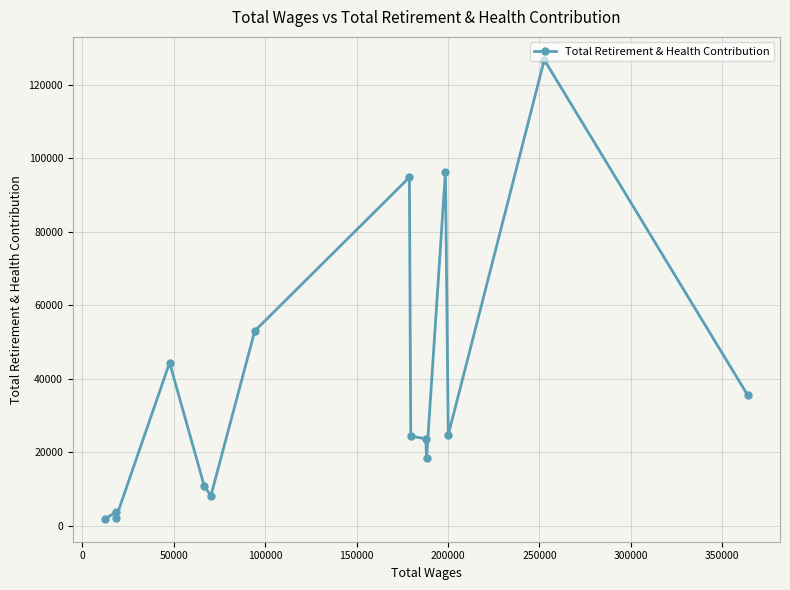

What is the smallest value displayed?

1869